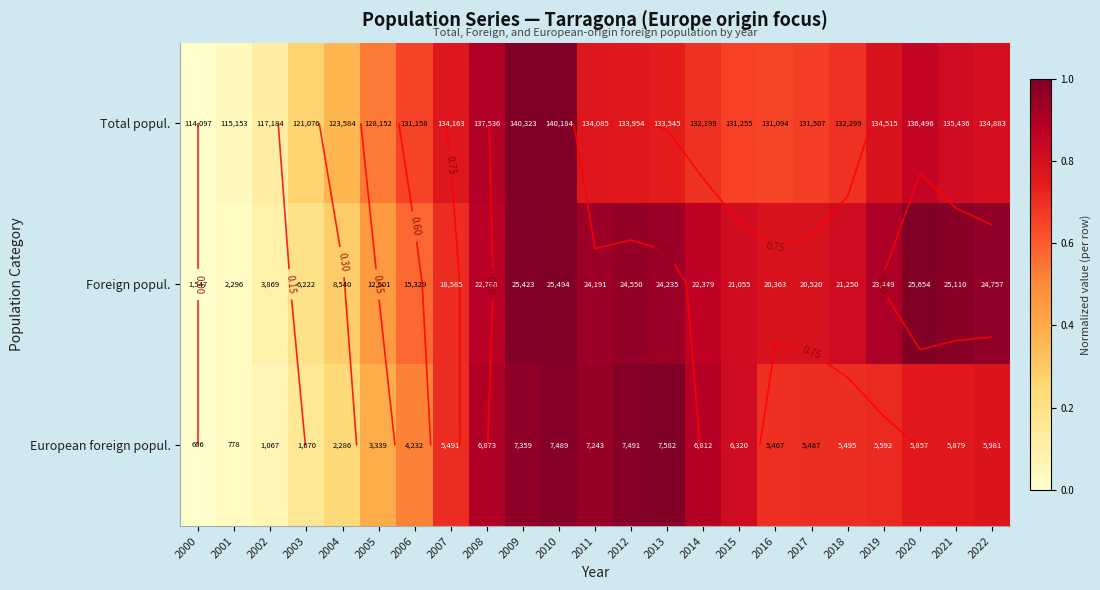

List the labels in order of European foreign popul. value, smallest first.

2000, 2001, 2002, 2003, 2004, 2005, 2006, 2016, 2017, 2007, 2018, 2019, 2020, 2021, 2022, 2015, 2014, 2008, 2011, 2009, 2010, 2012, 2013